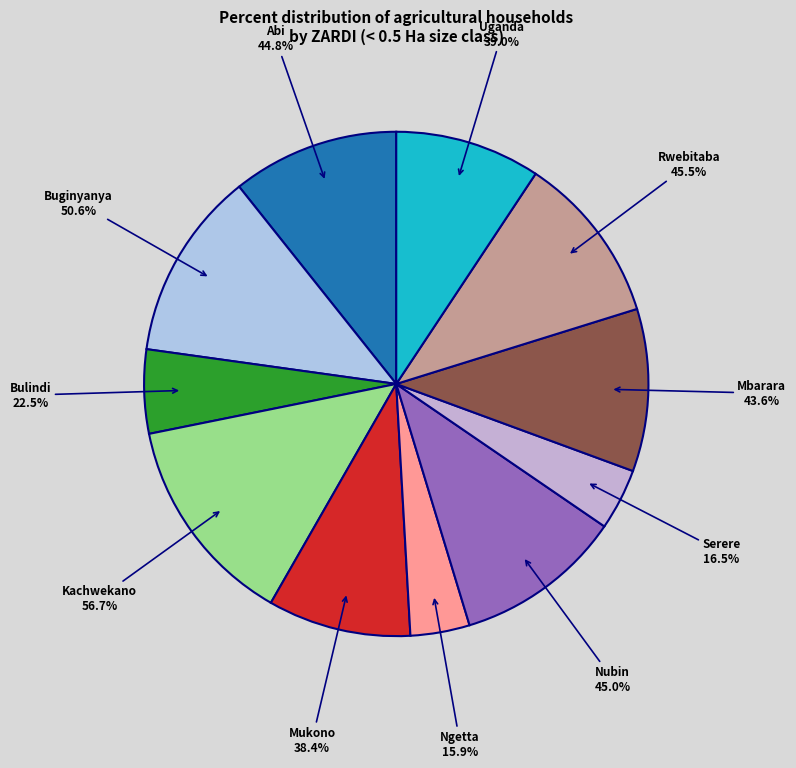

To the nearest percent, what portion does Nubin represent?

11%